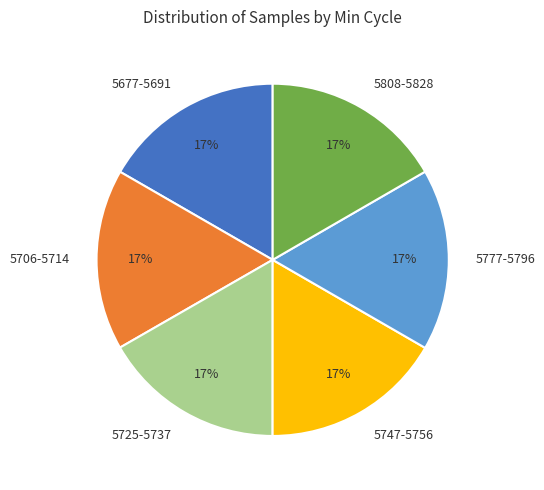

How many segments does this pie chart have?

6